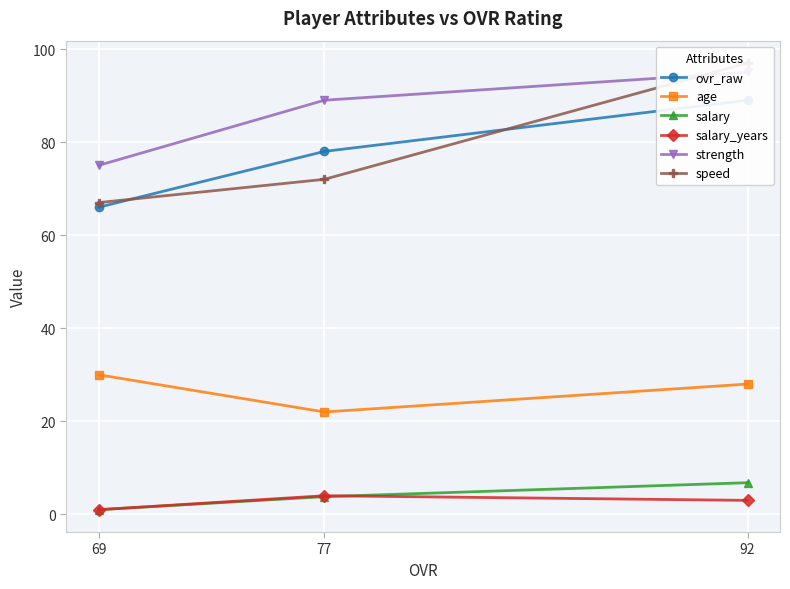

How many data points in ovr_raw are above 78?

1